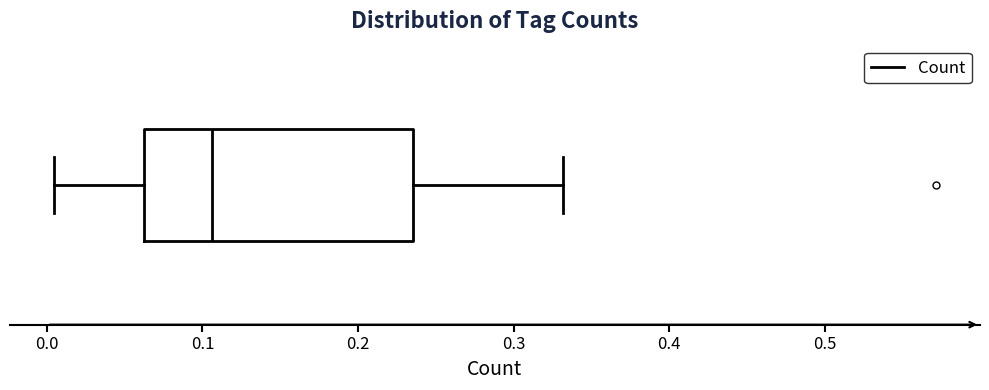

Transcribe this box plot: give where the median line is, the range the box spans, and where the two whiskers end, as read against the x-axis. The values are not printed on the chart, so give them approximately, as read against the axis.

median 0.11, box 0.06 to 0.24, whiskers 0.00 to 0.33